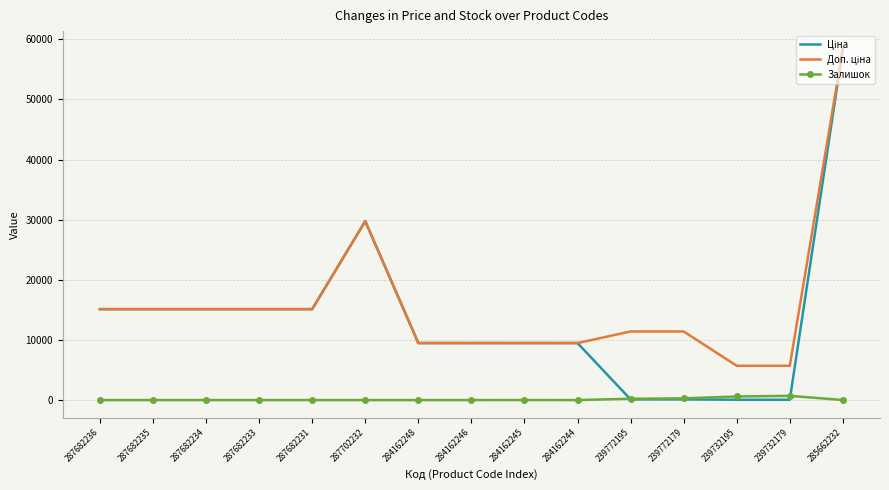

What is the spread (max minus min) of values at 284162248?

9480.1